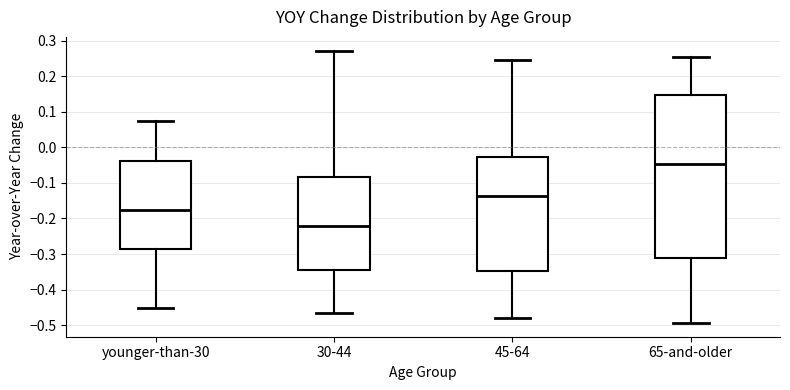

Reading left to right, transcribe this box plot: for each box, give where its median line is, the range the box spans, and where its two whiskers end, as read against the y-axis. The values are not printed on the chart, so give them approximately, as read against the axis.

younger-than-30: median -0.18, box -0.28 to -0.04, whiskers -0.45 to 0.07
30-44: median -0.22, box -0.34 to -0.08, whiskers -0.47 to 0.27
45-64: median -0.14, box -0.35 to -0.03, whiskers -0.48 to 0.25
65-and-older: median -0.05, box -0.31 to 0.15, whiskers -0.49 to 0.25